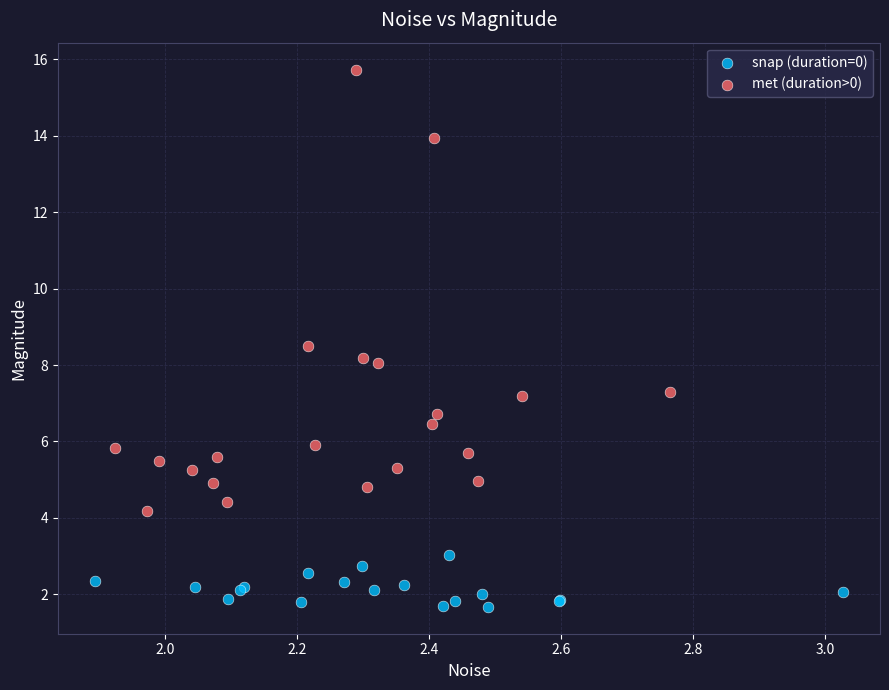

Which series has the widest spread of Y values?

met (duration>0)